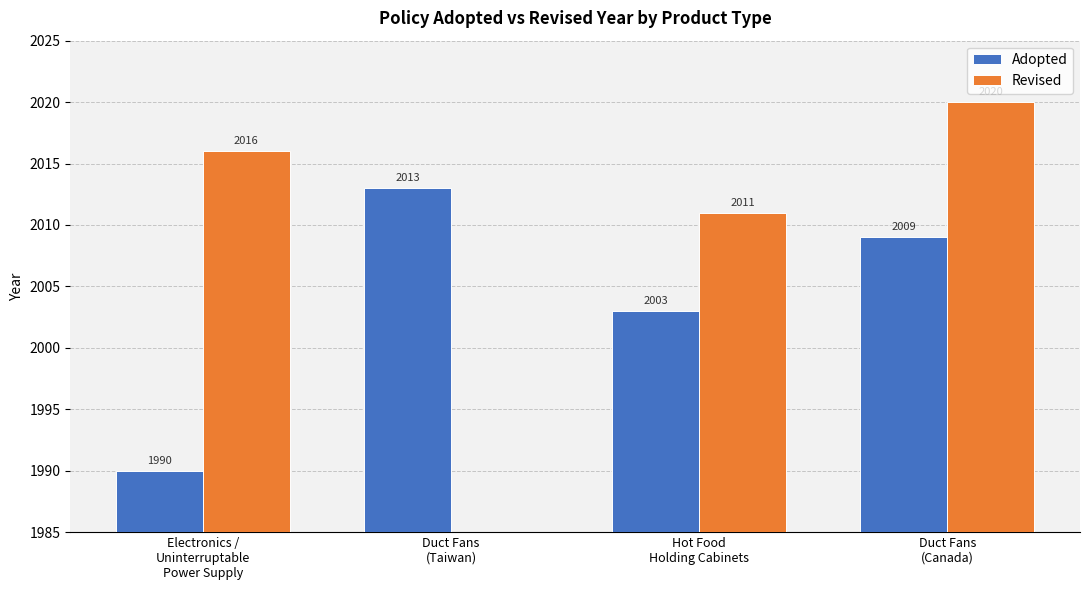

At which category is the sum across all series the highest?

Duct Fans
(Canada)